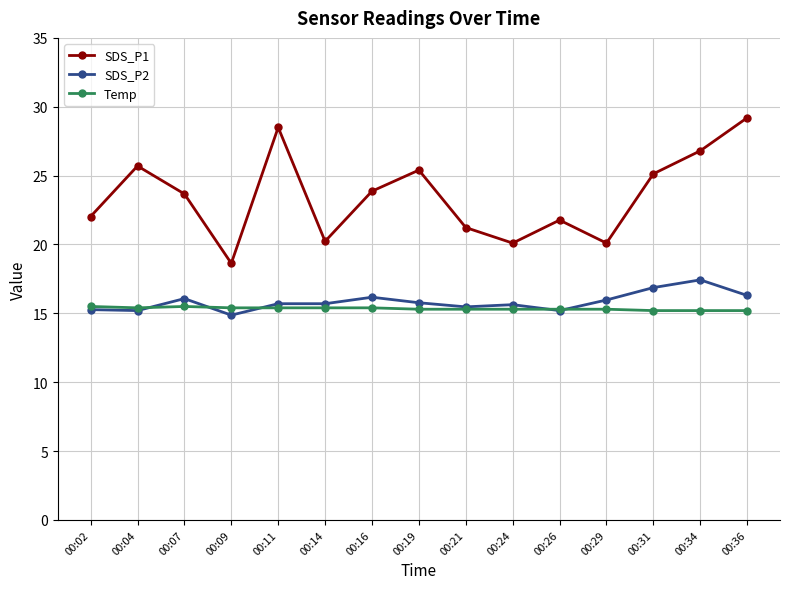

Rank the series by their maximum value, from highest to lowest.

SDS_P1, SDS_P2, Temp